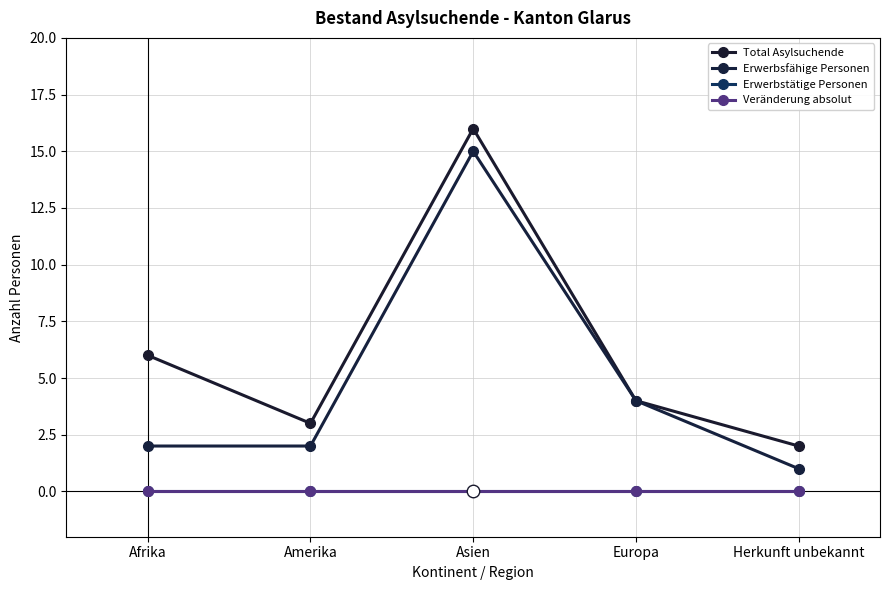

Does the chart have visible grid lines?

Yes